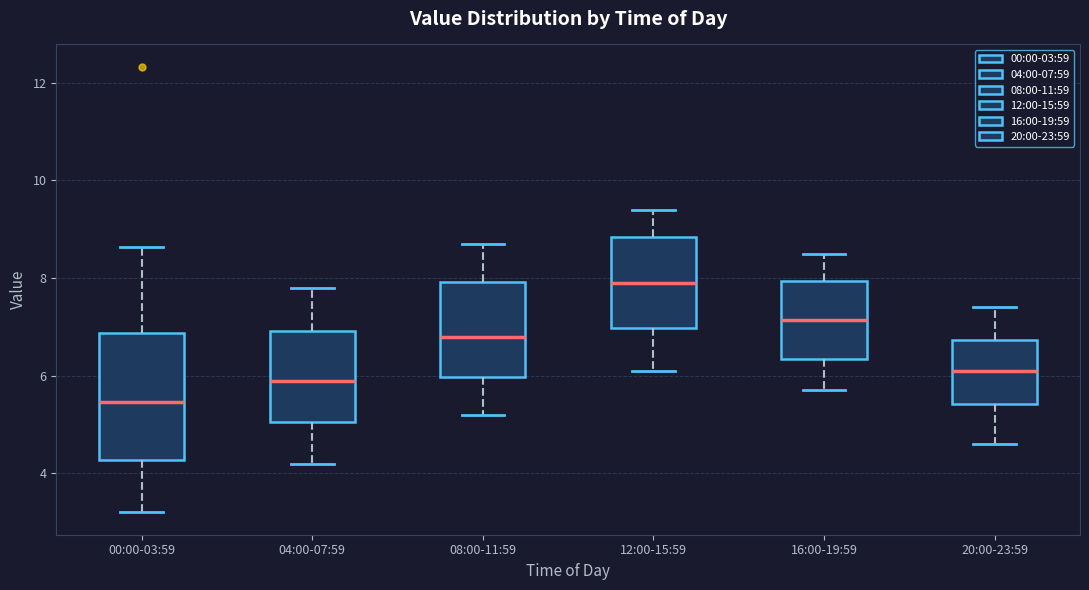

Where does the median line of the box for 16:00-19:59 sit on the y-axis? The values are not printed on the chart, so give them approximately, as read against the axis.

7.2